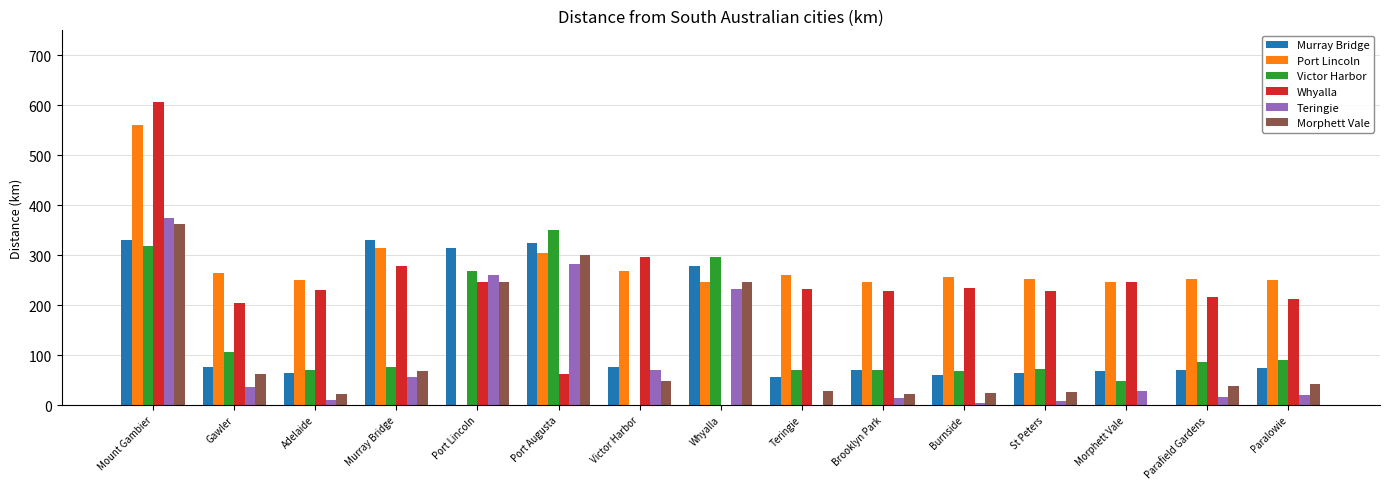

The Teringie series shows 422 at Port Lincoln. True or false?

False